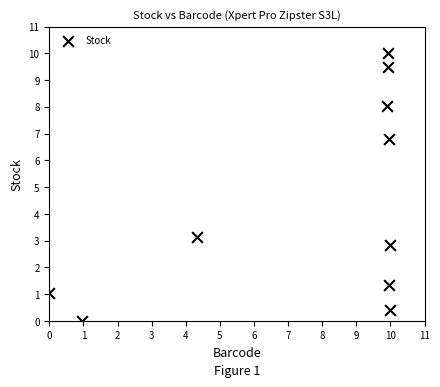

What is the range of X values (max minus min)?

10.0